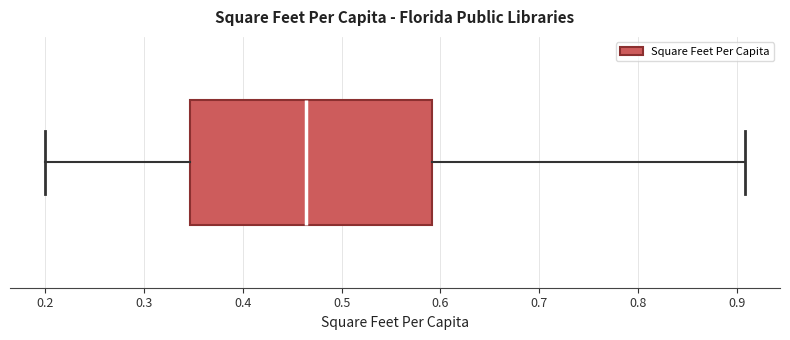

Where does the right whisker of the box end on the x-axis? The values are not printed on the chart, so give them approximately, as read against the axis.

0.91